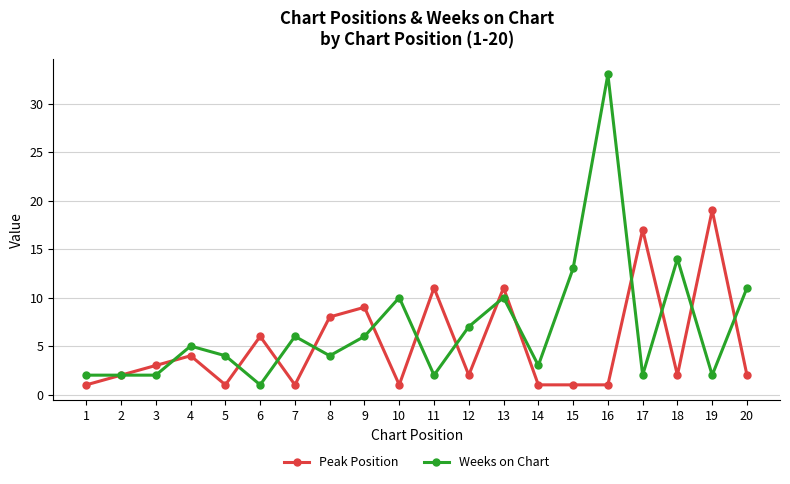

Which series has the largest range (max minus min)?

Weeks on Chart